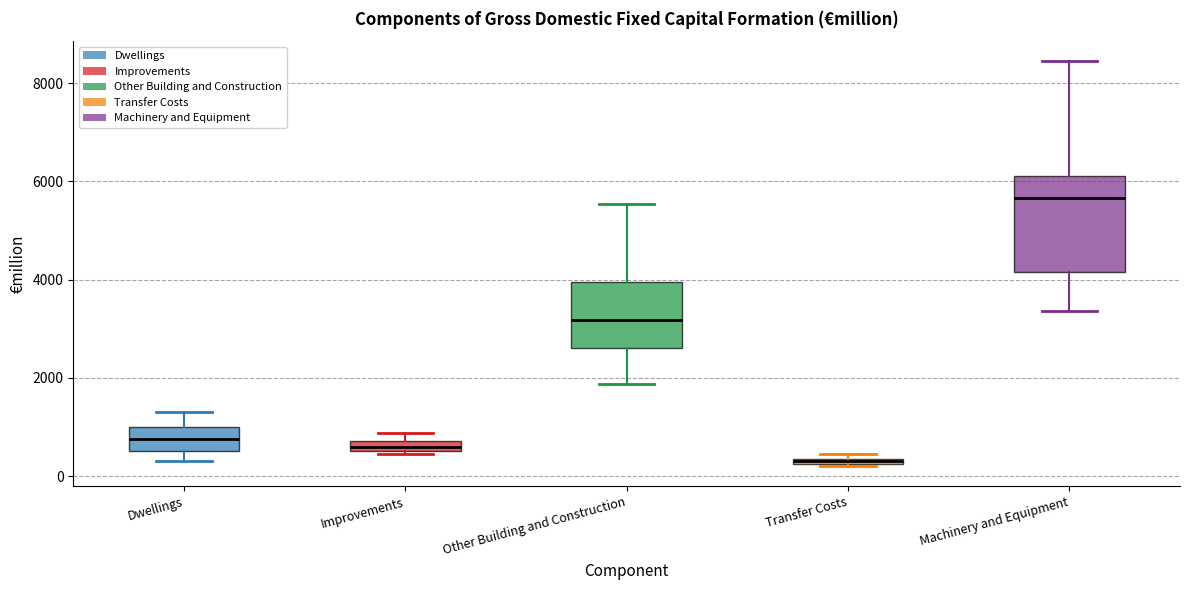

Where is the upper edge of the box for Improvements on the y-axis? The values are not printed on the chart, so give them approximately, as read against the axis.

800